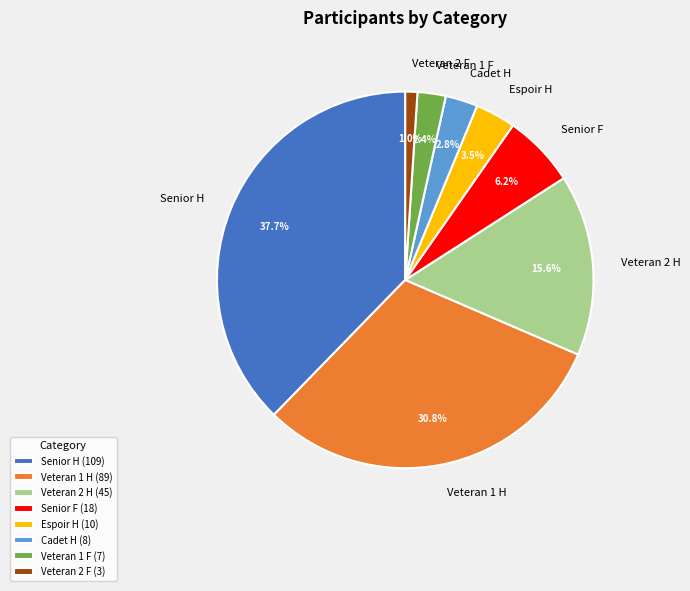

Is it true that Veteran 1 H is 37% of the pie?

False